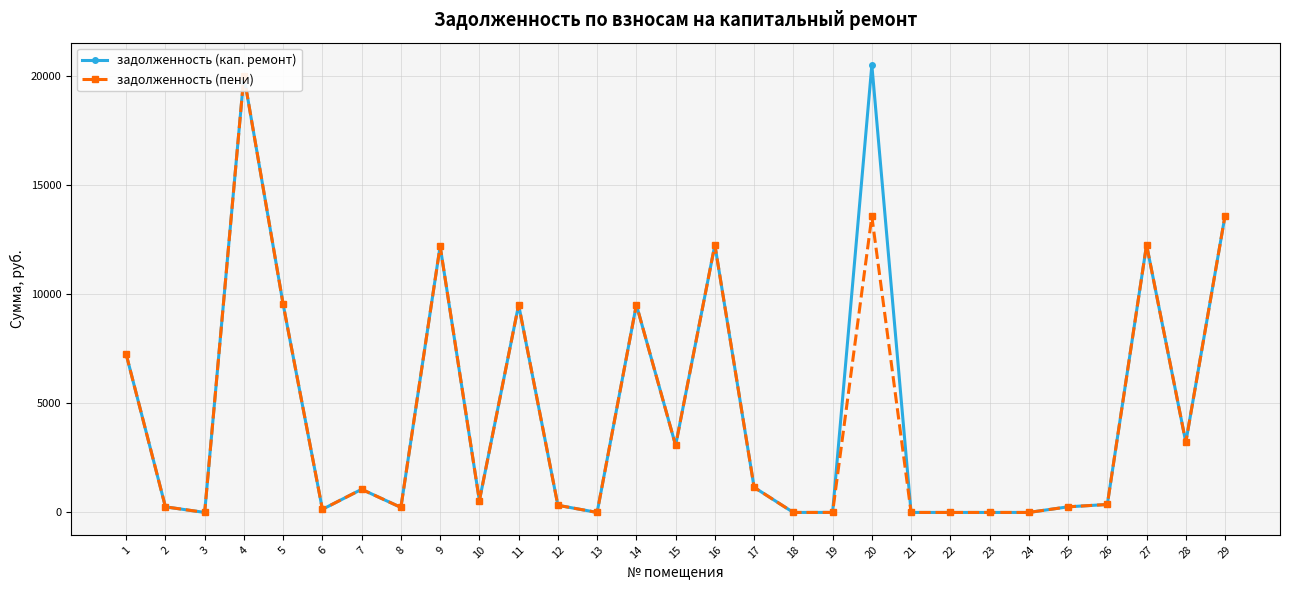

At which label is задолженность (кап. ремонт) closest to 10252?

5